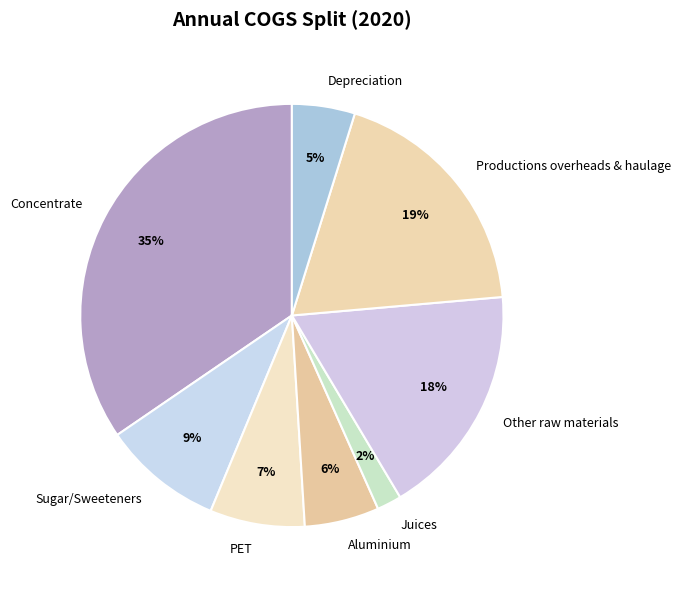

What percentage is the Productions overheads & haulage slice, to the nearest percent?

19%